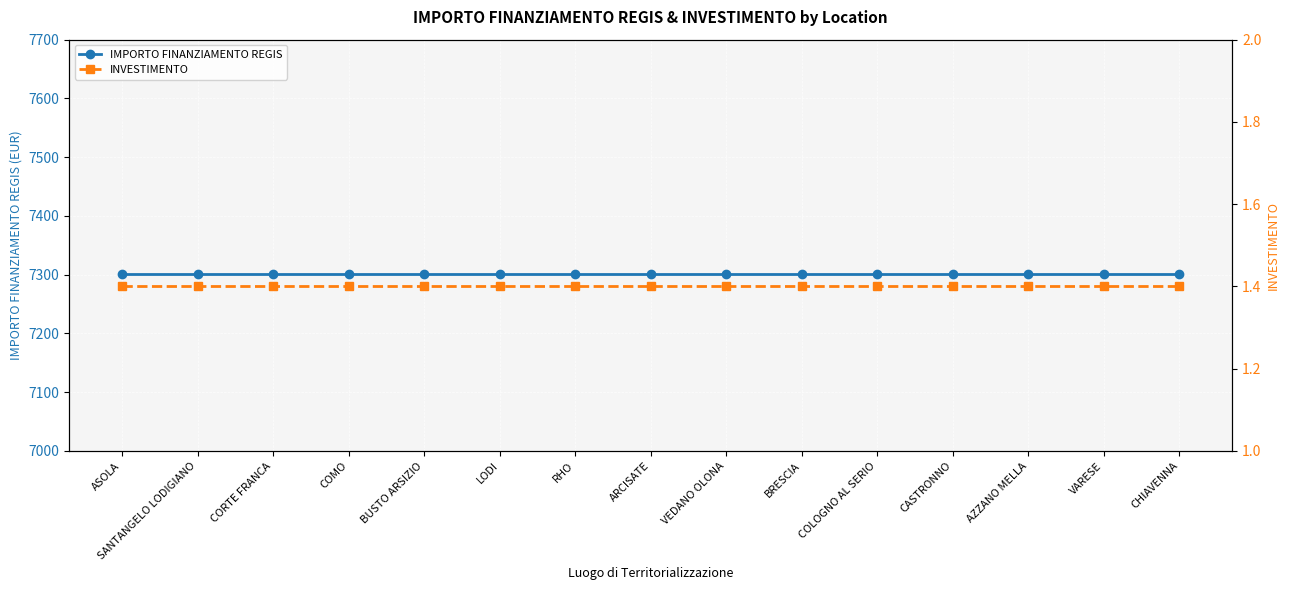

At how many categories does at least one series exceed 6509?

15